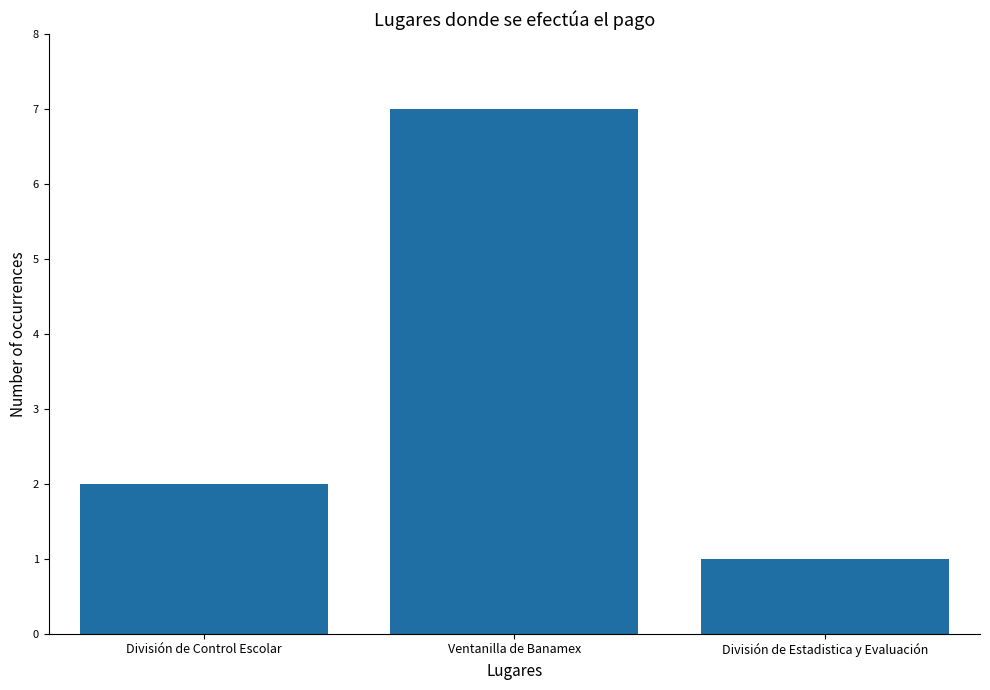

Which label corresponds to the smallest value in the chart?

División de Estadistica y Evaluación